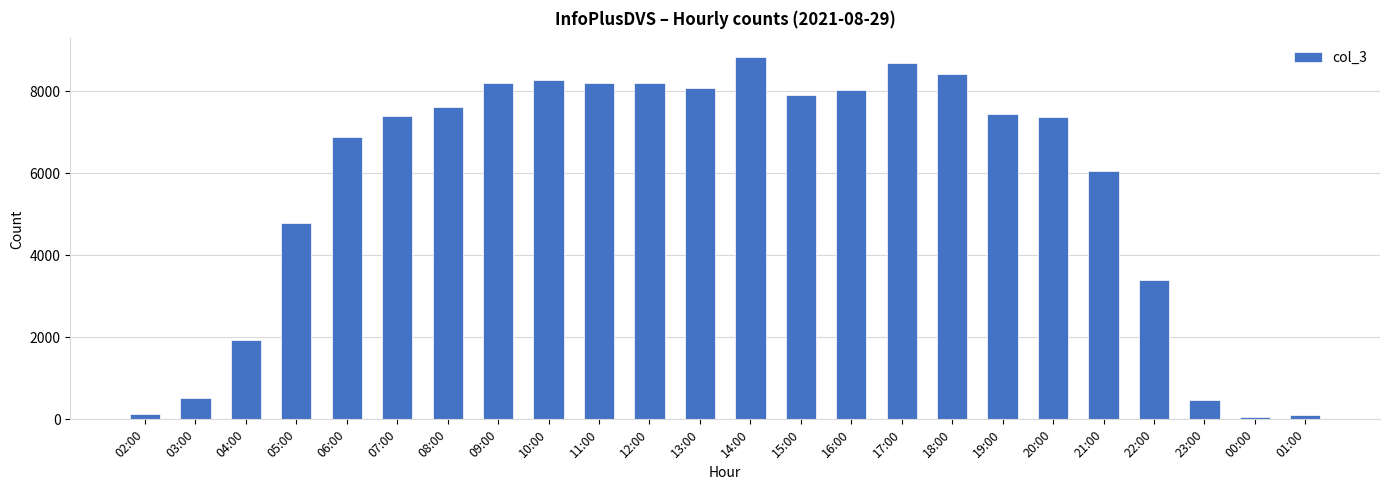

What is the difference between the values at 13:00 and 04:00?

6164